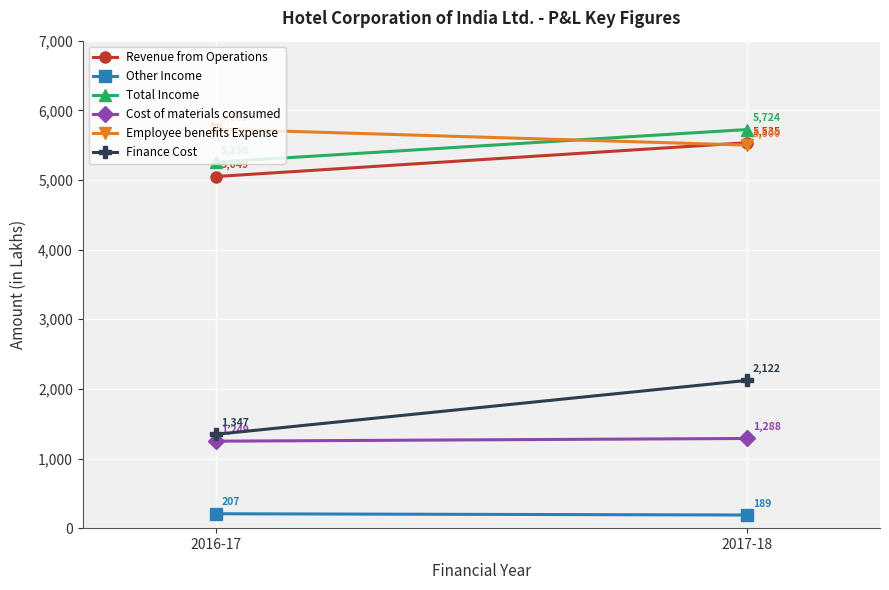

Rank the categories by Revenue from Operations value from lowest to highest.

2016-17, 2017-18